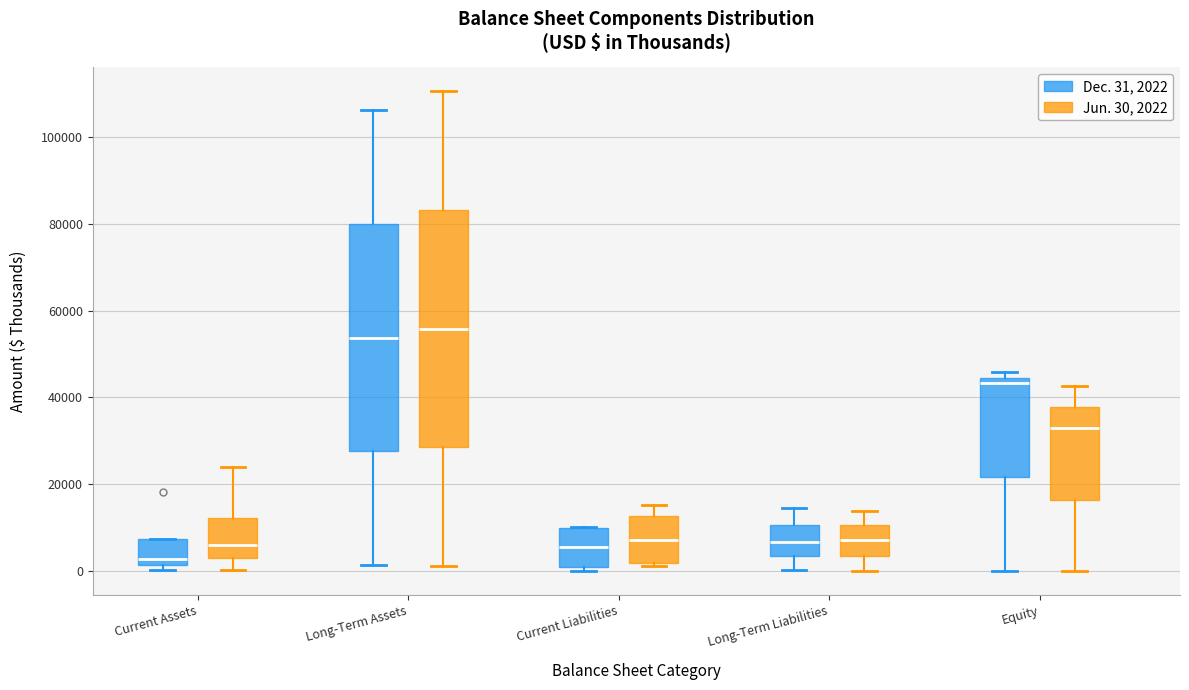

Reading left to right, read every box against the y-axis: the position of its median line, the range the box covers, and the ends of its whiskers. The values are not printed on the chart, so give them approximately, as read against the axis.

Current Assets (Dec. 31, 2022): median 2000 (just above the box's lower edge), box 2000 to 8000, whiskers 0 to 8000
Current Assets (Jun. 30, 2022): median 6000, box 2000 to 12000, whiskers 0 to 24000
Long-Term Assets (Dec. 31, 2022): median 54000, box 28000 to 80000, whiskers 2000 to 106000
Long-Term Assets (Jun. 30, 2022): median 56000, box 28000 to 84000, whiskers 2000 to 110000
Current Liabilities (Dec. 31, 2022): median 6000, box 0 to 10000, whiskers 0 (just below the box's lower edge) to 10000
Current Liabilities (Jun. 30, 2022): median 8000, box 2000 to 12000, whiskers 2000 (just below the box's lower edge) to 16000
Long-Term Liabilities (Dec. 31, 2022): median 6000, box 4000 to 10000, whiskers 0 to 14000
Long-Term Liabilities (Jun. 30, 2022): median 8000, box 4000 to 10000, whiskers 0 to 14000
Equity (Dec. 31, 2022): median 44000 (just below the box's upper edge), box 22000 to 44000, whiskers 0 to 46000
Equity (Jun. 30, 2022): median 32000, box 16000 to 38000, whiskers 0 to 42000